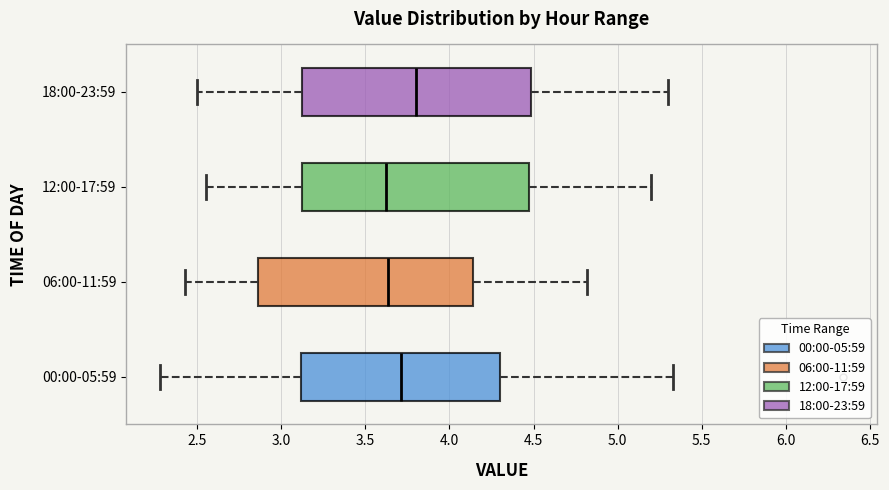

Reading bottom to top, transcribe this box plot: for each box, give where its median line is, the range the box spans, and where its two whiskers end, as read against the x-axis. The values are not printed on the chart, so give them approximately, as read against the axis.

00:00-05:59: median 3.70, box 3.10 to 4.30, whiskers 2.30 to 5.35
06:00-11:59: median 3.65, box 2.85 to 4.15, whiskers 2.45 to 4.80
12:00-17:59: median 3.65, box 3.15 to 4.50, whiskers 2.55 to 5.20
18:00-23:59: median 3.80, box 3.15 to 4.50, whiskers 2.50 to 5.30